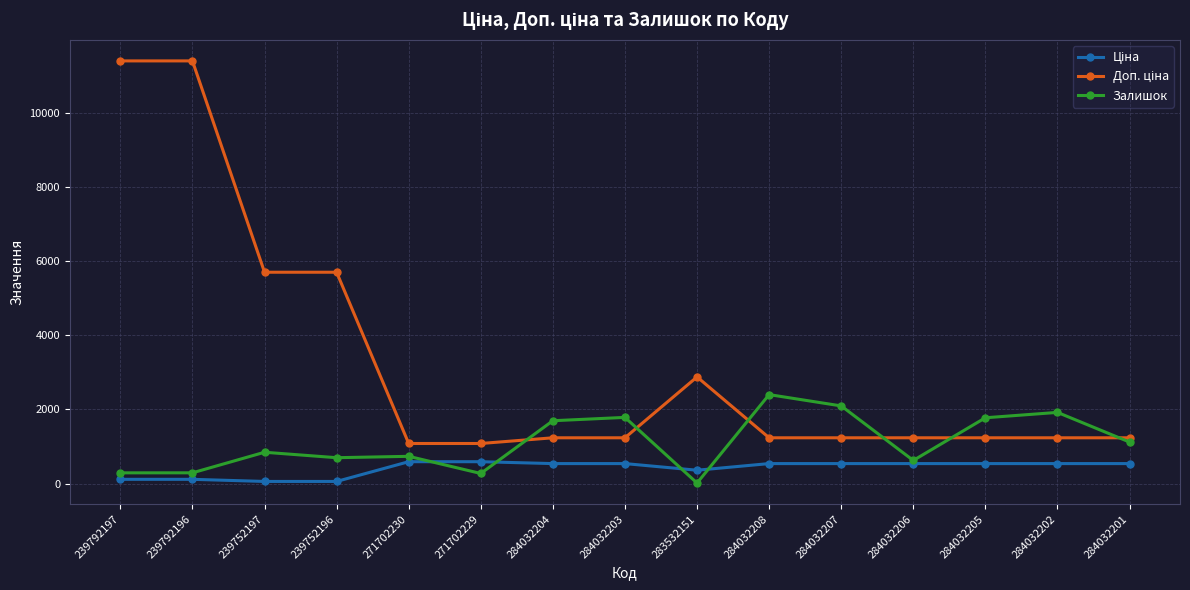

What is the total value across all series at 284032206?

2398.4